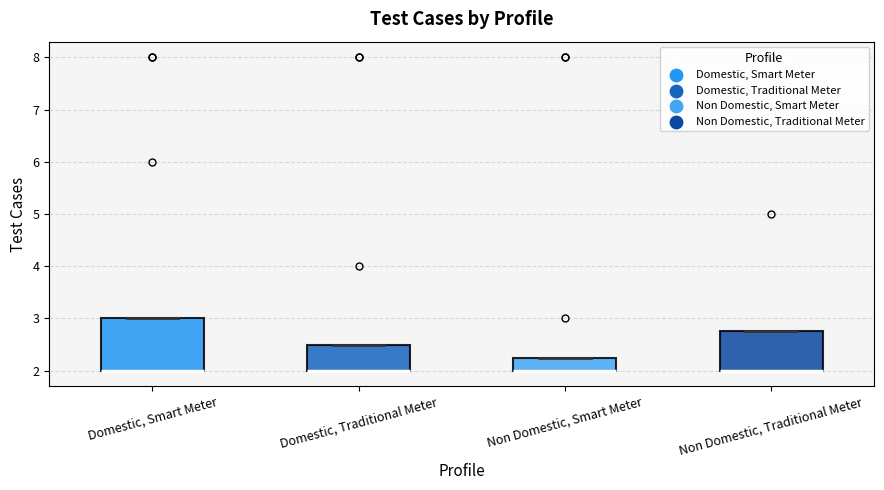

Reading left to right, transcribe this box plot: for each box, give where its median line is, the range the box spans, and where its two whiskers end, as read against the y-axis. The values are not printed on the chart, so give them approximately, as read against the axis.

Domestic, Smart Meter: median 2.0 (drawn on the box's lower edge), box 2.0 to 3.0, whiskers 2.0 to 3.0
Domestic, Traditional Meter: median 2.0 (drawn on the box's lower edge), box 2.0 to 2.5, whiskers 2.0 to 2.5
Non Domestic, Smart Meter: median 2.0 (drawn on the box's lower edge), box 2.0 to 2.3, whiskers 2.0 to 2.3
Non Domestic, Traditional Meter: median 2.0 (drawn on the box's lower edge), box 2.0 to 2.8, whiskers 2.0 to 2.8